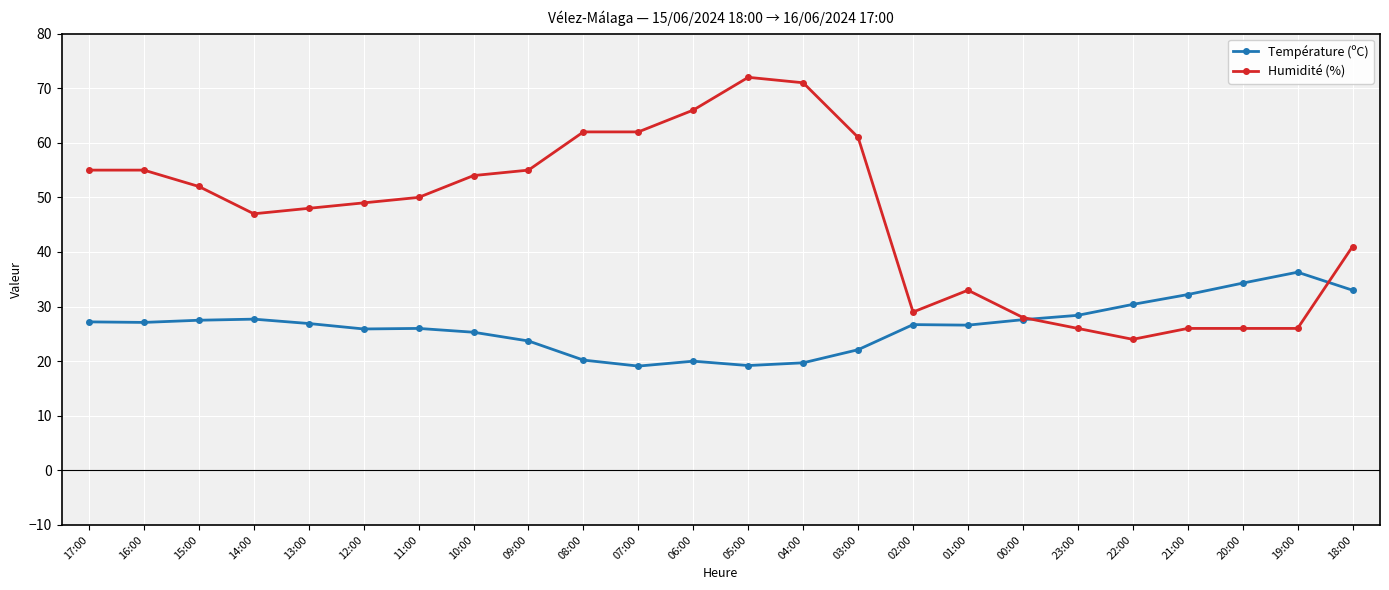

Which series has the largest range (max minus min)?

Humidité (%)